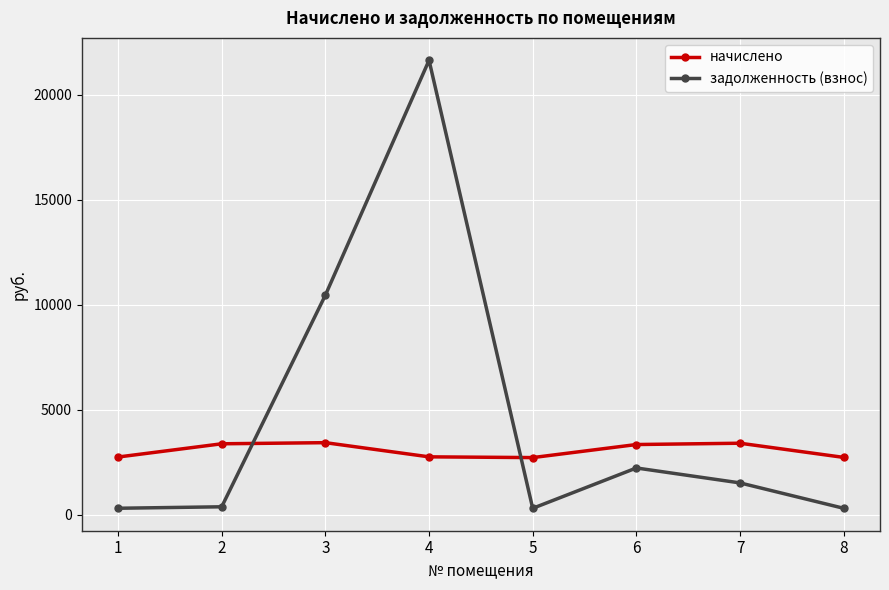

List the series in order of their peak value, lowest first.

начислено, задолженность (взнос)